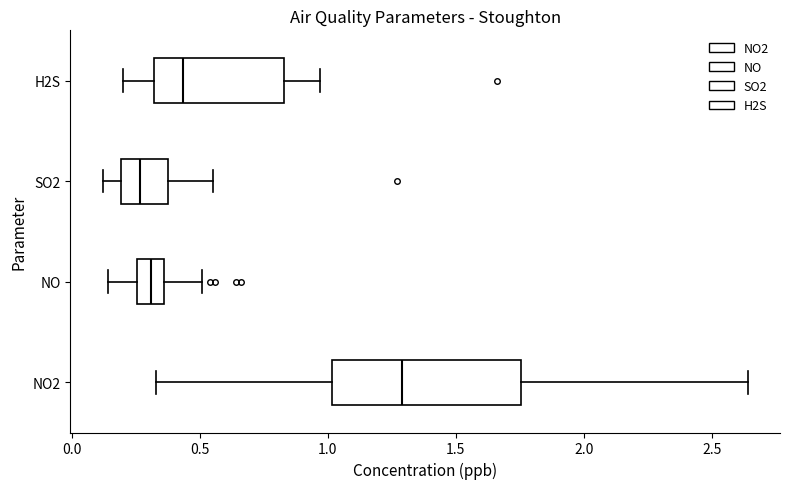

Reading bottom to top, read every box against the x-axis: the position of its median line, the range the box covers, and the ends of its whiskers. The values are not printed on the chart, so give them approximately, as read against the axis.

NO2: median 1.30, box 1.00 to 1.75, whiskers 0.35 to 2.65
NO: median 0.30, box 0.25 to 0.35, whiskers 0.15 to 0.50
SO2: median 0.25, box 0.20 to 0.40, whiskers 0.10 to 0.55
H2S: median 0.45, box 0.30 to 0.85, whiskers 0.20 to 0.95